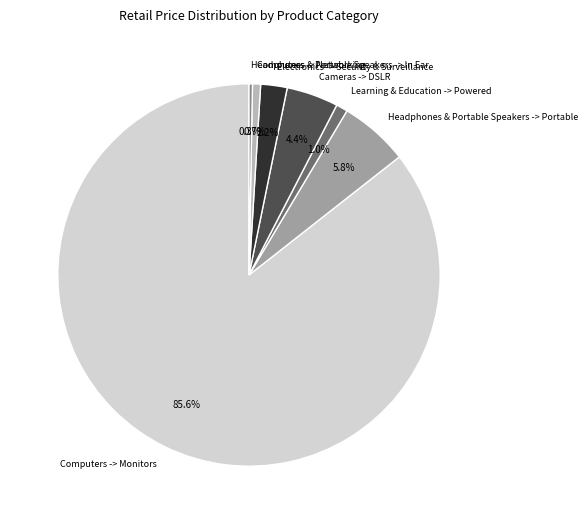

How many segments does this pie chart have?

7